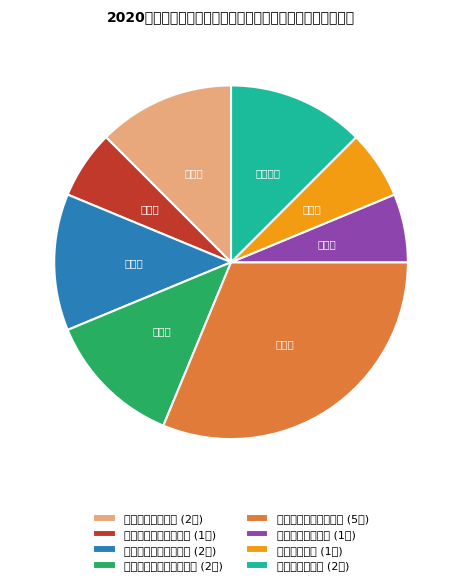

The 平湖市卫生监督所 (1人) slice represents 6% of the pie. True or false?

True